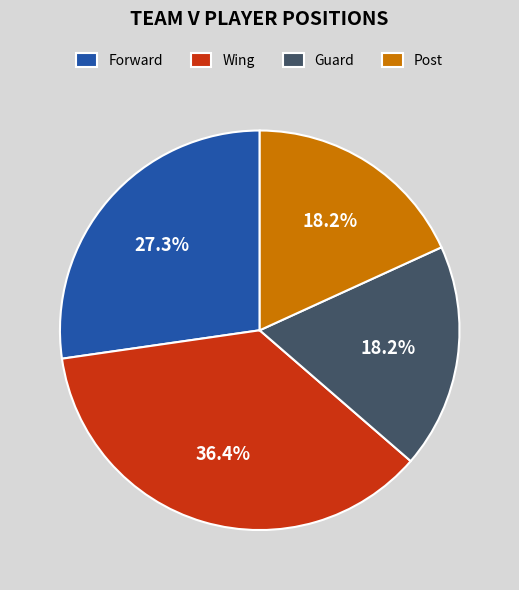

To the nearest percent, what is the difference between the largest and smallest slice percentages?

18%